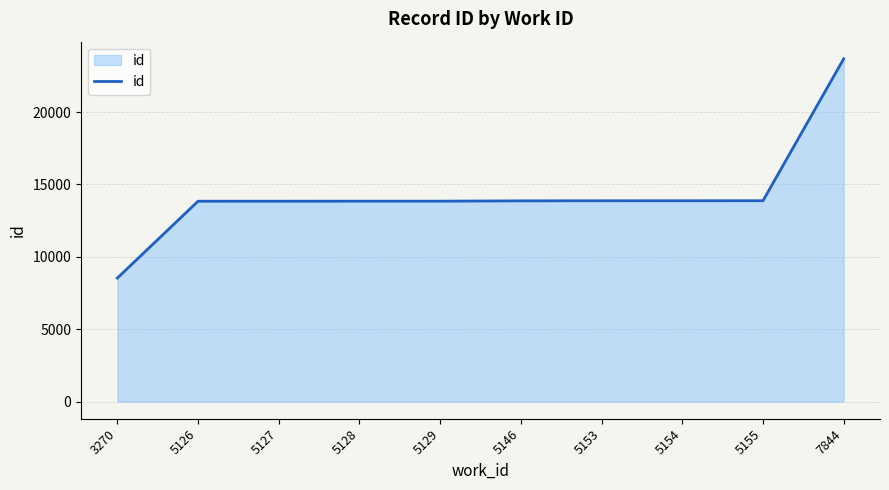

What is the change in value from 5153 to 7844?

+9804